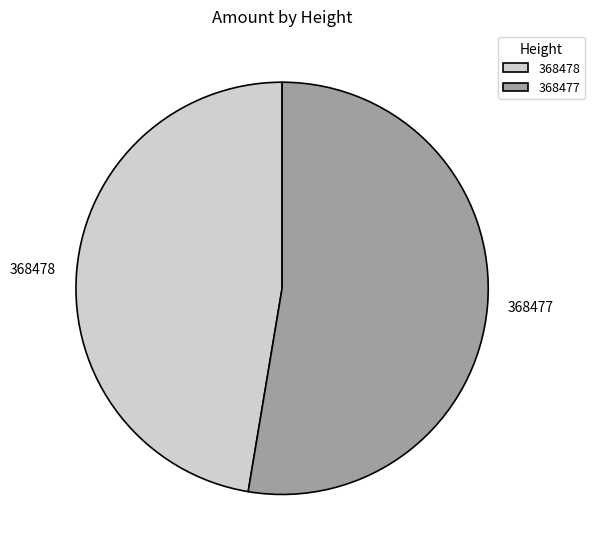

Is it true that 368477 is 42% of the pie?

False